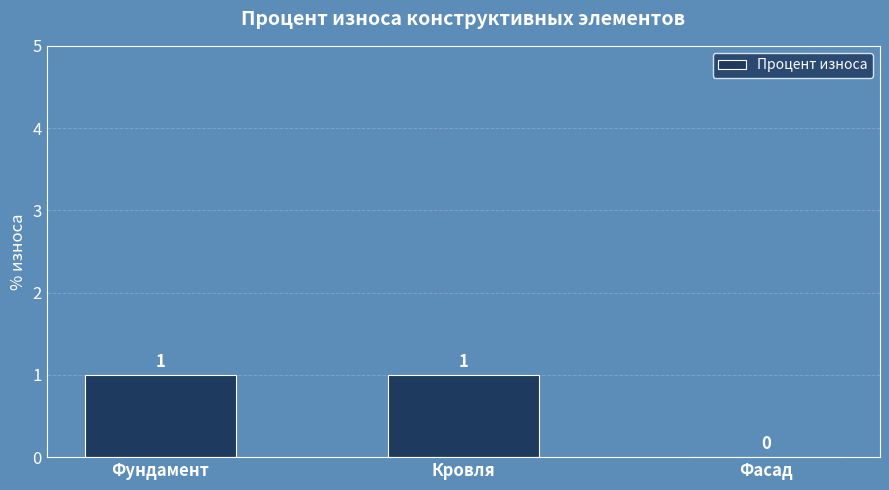

Reading right to left, transcribe all the data shown in this chart.

0	1	1